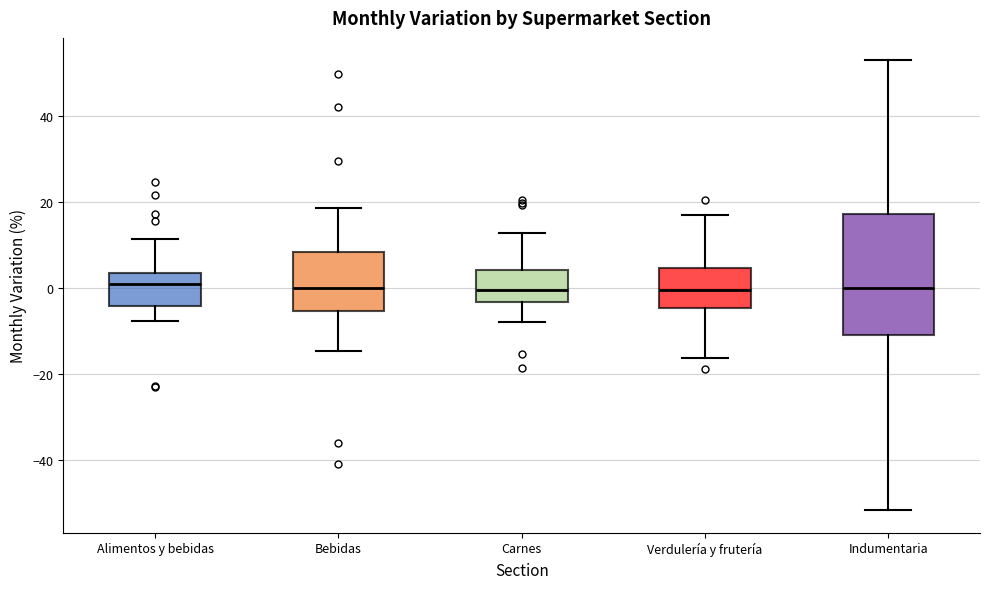

Where does the median line of the box for Indumentaria sit on the y-axis? The values are not printed on the chart, so give them approximately, as read against the axis.

0